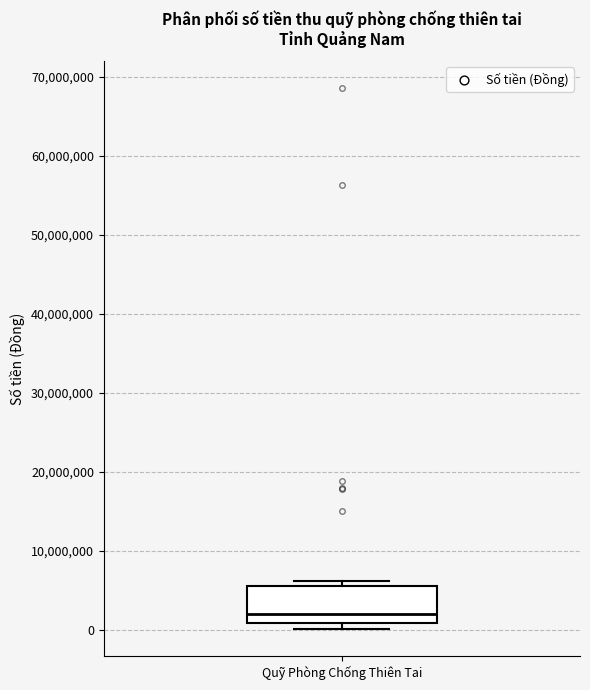

Transcribe this box plot: give where the median line is, the range the box spans, and where the two whiskers end, as read against the y-axis. The values are not printed on the chart, so give them approximately, as read against the axis.

median 2000000, box 1000000 to 6000000, whiskers 0 to 6000000 (just above the box's upper edge)